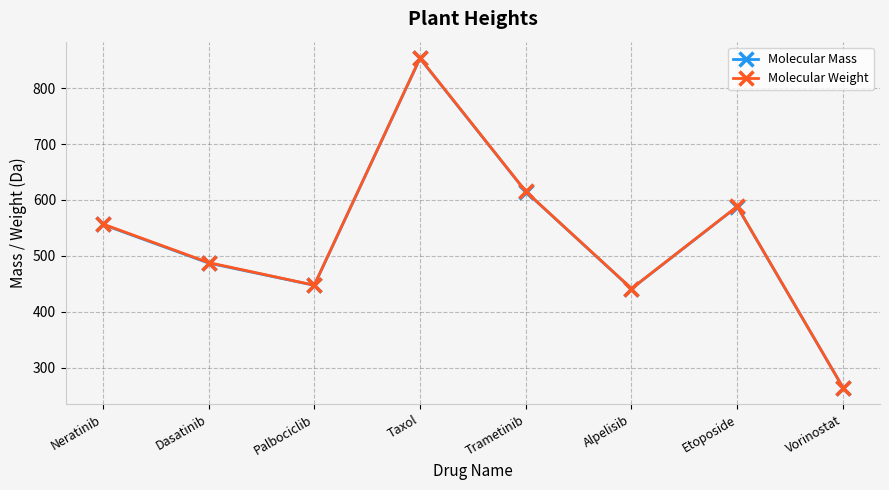

At which label is Molecular Weight closest to 559?

Neratinib